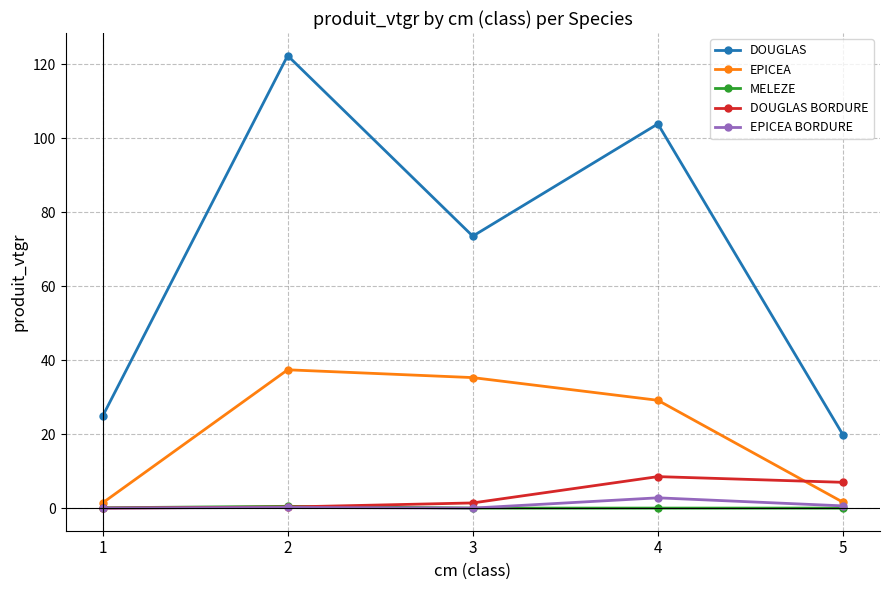

At how many categories does at least one series exceed 91?

2